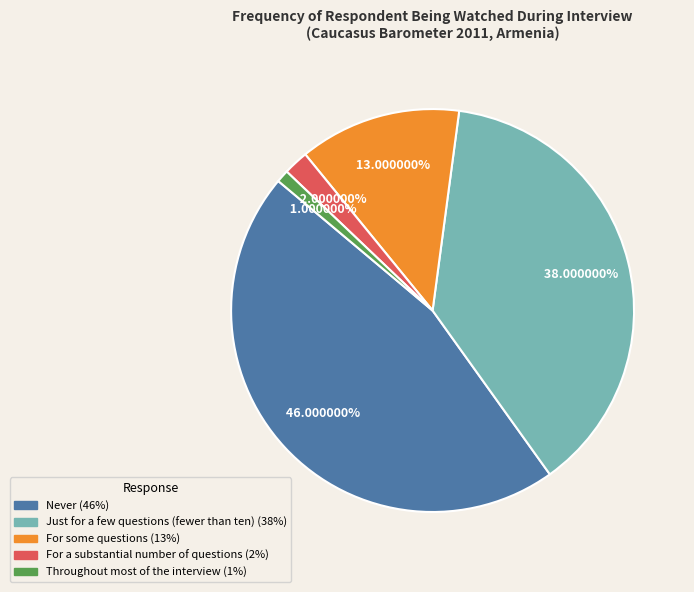

Which has a higher value, Never or Just for a few questions (fewer than ten)?

Never